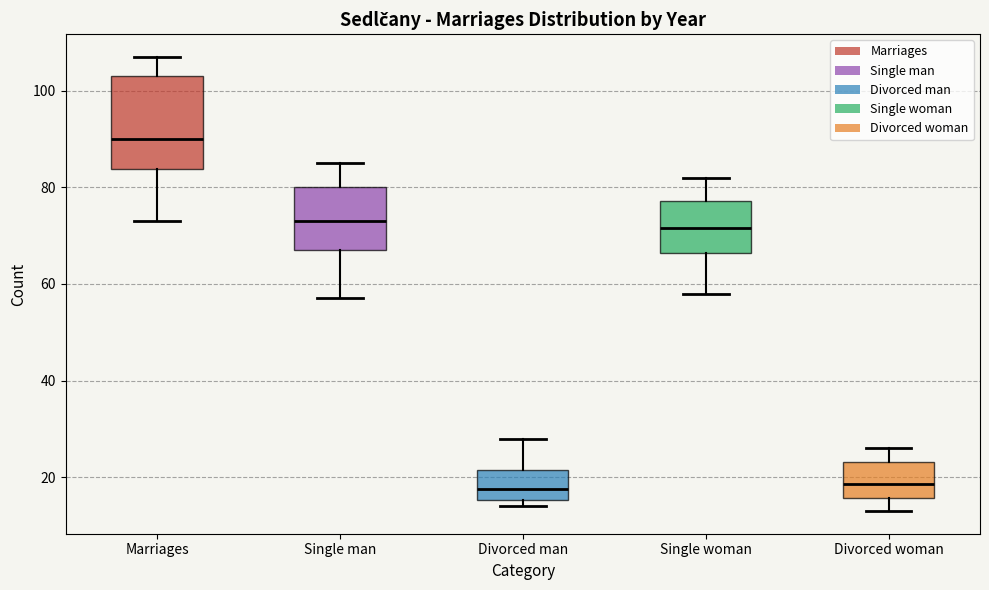

Reading left to right, transcribe this box plot: for each box, give where its median line is, the range the box spans, and where its two whiskers end, as read against the y-axis. The values are not printed on the chart, so give them approximately, as read against the axis.

Marriages: median 90, box 84 to 104, whiskers 74 to 108
Single man: median 74, box 68 to 80, whiskers 58 to 86
Divorced man: median 18, box 16 to 22, whiskers 14 to 28
Single woman: median 72, box 66 to 78, whiskers 58 to 82
Divorced woman: median 18, box 16 to 24, whiskers 14 to 26